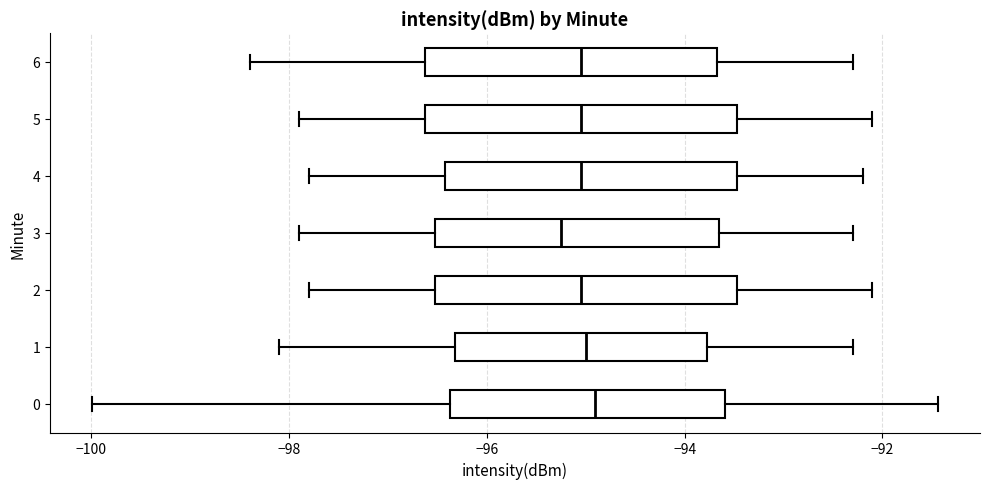

Reading bottom to top, transcribe this box plot: for each box, give where its median line is, the range the box spans, and where its two whiskers end, as read against the x-axis. The values are not printed on the chart, so give them approximately, as read against the axis.

0: median -95.0, box -96.4 to -93.6, whiskers -100.0 to -91.4
1: median -95.0, box -96.4 to -93.8, whiskers -98.0 to -92.2
2: median -95.0, box -96.6 to -93.4, whiskers -97.8 to -92.0
3: median -95.2, box -96.6 to -93.6, whiskers -97.8 to -92.2
4: median -95.0, box -96.4 to -93.4, whiskers -97.8 to -92.2
5: median -95.0, box -96.6 to -93.4, whiskers -97.8 to -92.0
6: median -95.0, box -96.6 to -93.6, whiskers -98.4 to -92.2